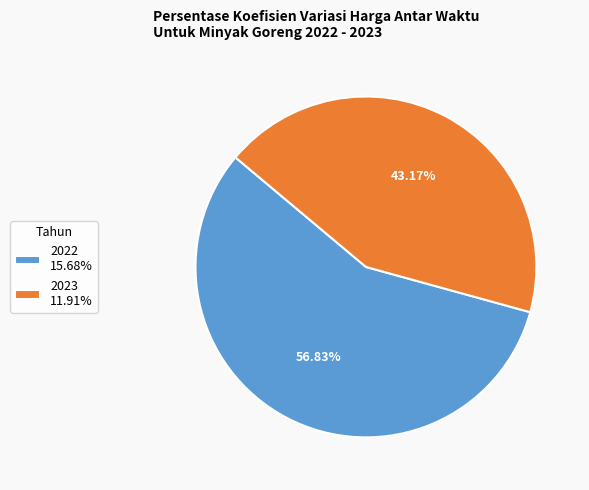

Is the sum of 2023 and 2022 greater than half?

Yes